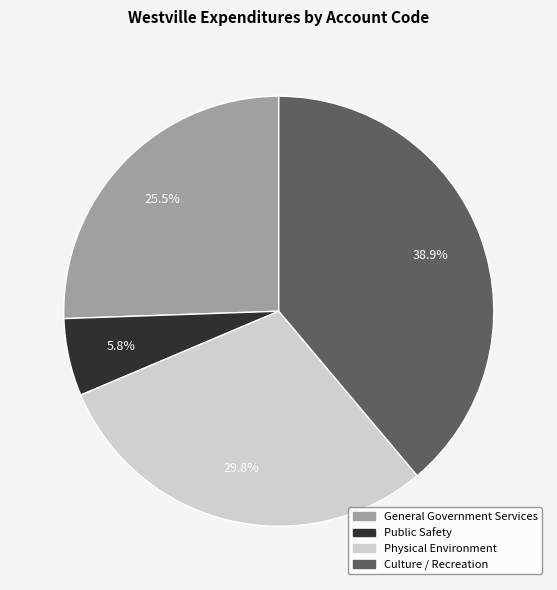

Combined, what portion of the pie is Culture / Recreation and General Government Services?

64.4%